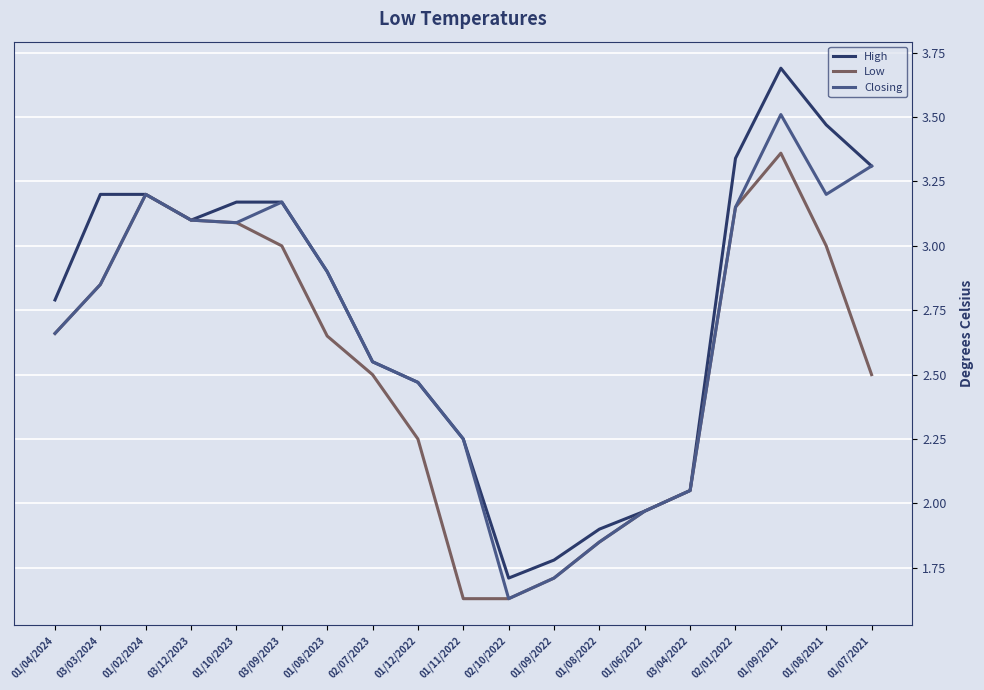

Is it true that Closing equals 3.5 at 01/09/2021?

True